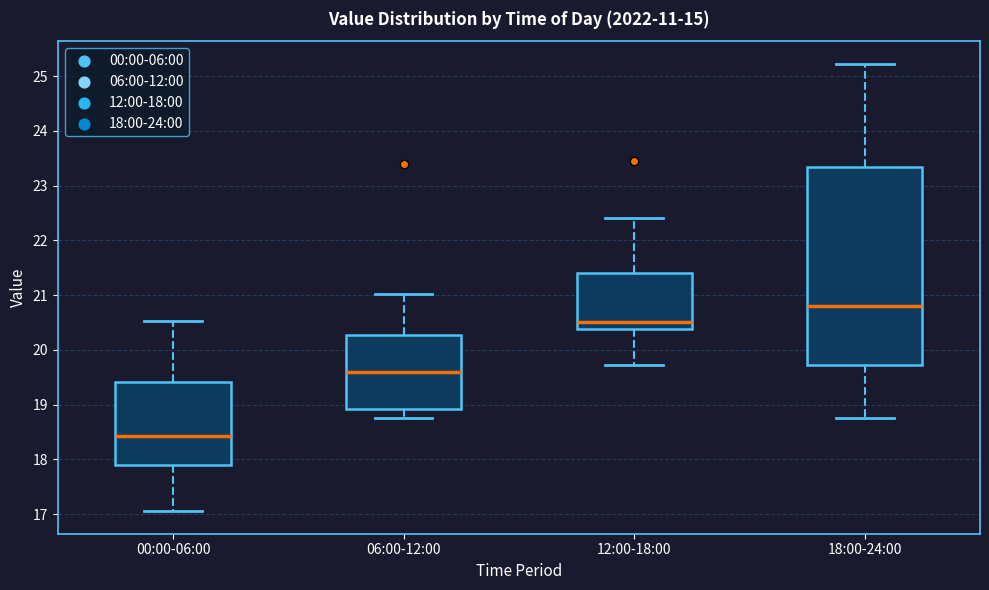

Reading left to right, transcribe this box plot: for each box, give where its median line is, the range the box spans, and where its two whiskers end, as read against the y-axis. The values are not printed on the chart, so give them approximately, as read against the axis.

00:00-06:00: median 18.4, box 17.9 to 19.4, whiskers 17.1 to 20.5
06:00-12:00: median 19.6, box 18.9 to 20.3, whiskers 18.8 to 21.0
12:00-18:00: median 20.5, box 20.4 to 21.4, whiskers 19.7 to 22.4
18:00-24:00: median 20.8, box 19.7 to 23.3, whiskers 18.8 to 25.2